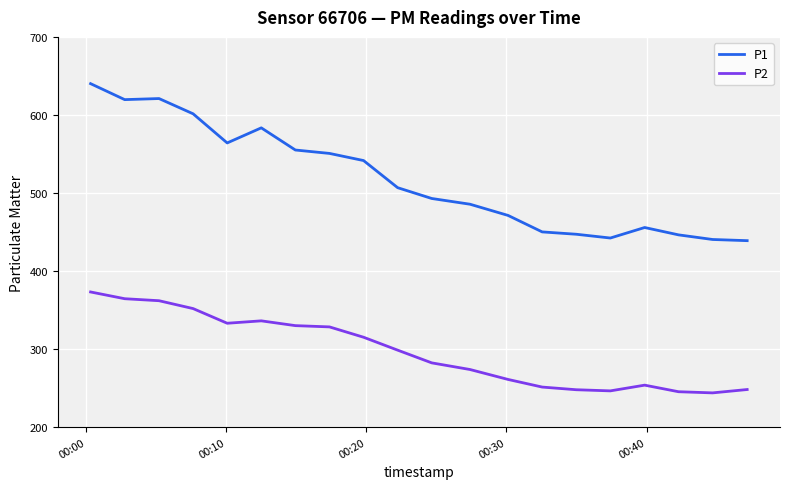

Which series has the largest range (max minus min)?

P1